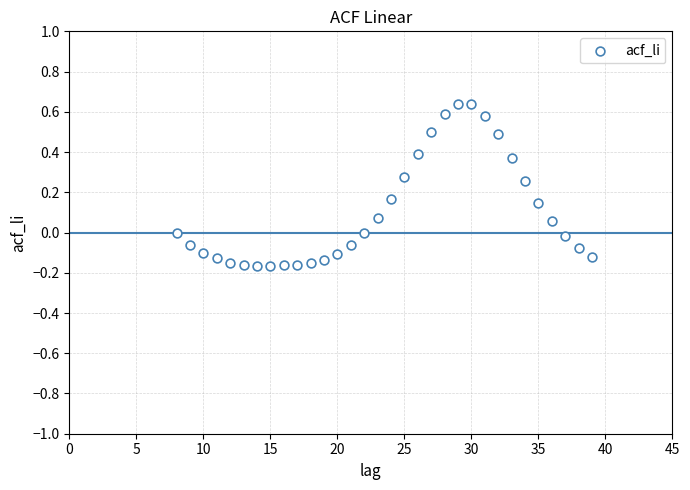

What is the range of Y values (max minus min)?

0.8